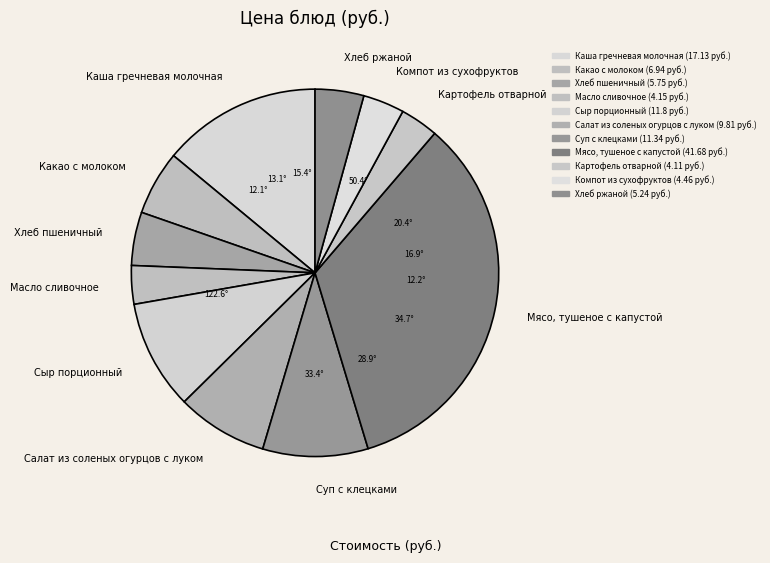

Which category has the biggest portion of the pie?

Мясо, тушеное с капустой